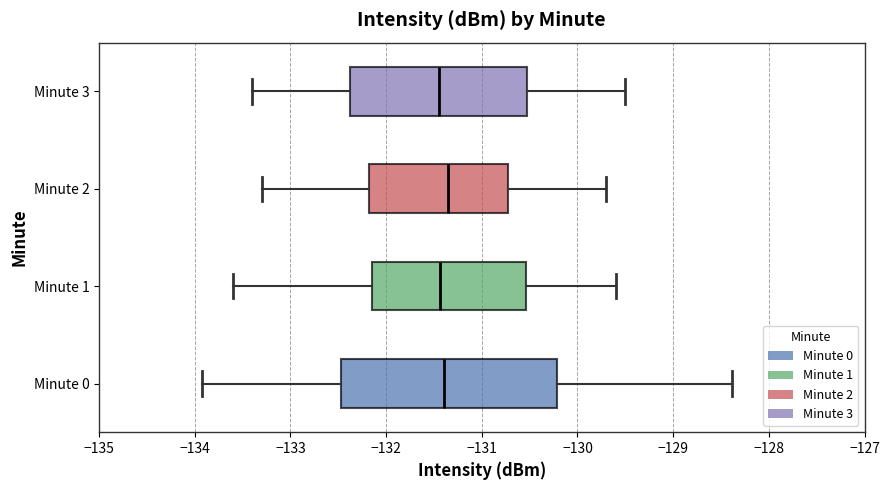

Reading bottom to top, transcribe this box plot: for each box, give where its median line is, the range the box spans, and where its two whiskers end, as read against the x-axis. The values are not printed on the chart, so give them approximately, as read against the axis.

Minute 0: median -131.4, box -132.5 to -130.2, whiskers -133.9 to -128.4
Minute 1: median -131.4, box -132.2 to -130.5, whiskers -133.6 to -129.6
Minute 2: median -131.3, box -132.2 to -130.7, whiskers -133.3 to -129.7
Minute 3: median -131.4, box -132.4 to -130.5, whiskers -133.4 to -129.5